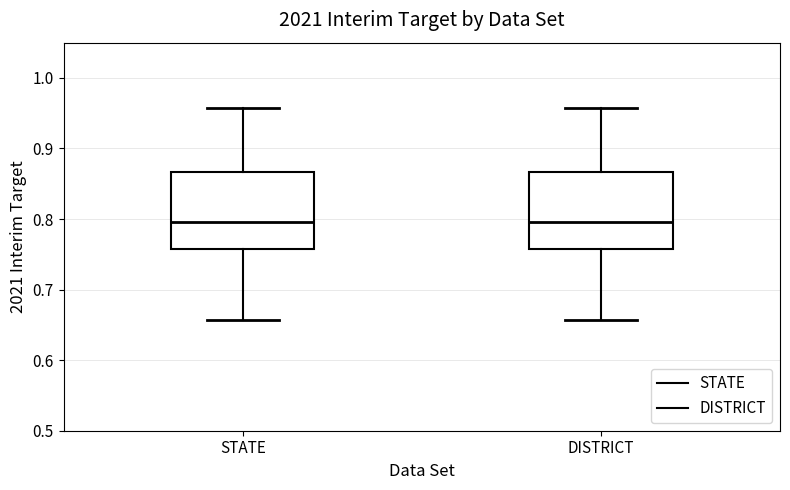

Reading left to right, transcribe this box plot: for each box, give where its median line is, the range the box spans, and where its two whiskers end, as read against the y-axis. The values are not printed on the chart, so give them approximately, as read against the axis.

STATE: median 0.80, box 0.76 to 0.87, whiskers 0.66 to 0.96
DISTRICT: median 0.80, box 0.76 to 0.87, whiskers 0.66 to 0.96